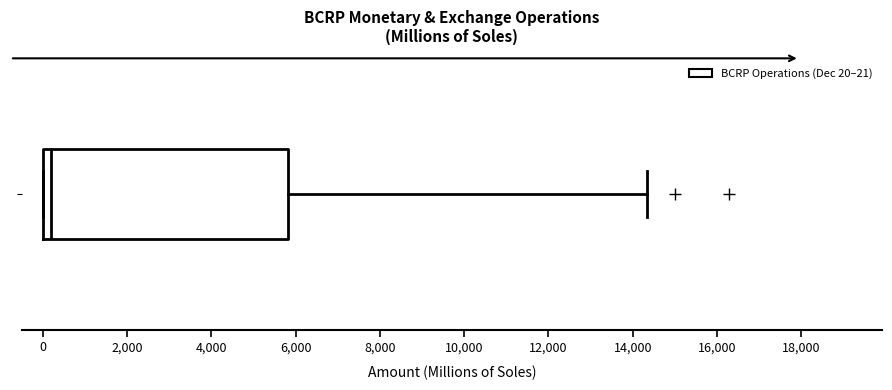

Transcribe this box plot: give where the median line is, the range the box spans, and where the two whiskers end, as read against the x-axis. The values are not printed on the chart, so give them approximately, as read against the axis.

median 200, box 0 to 5800, whiskers 0 to 14400